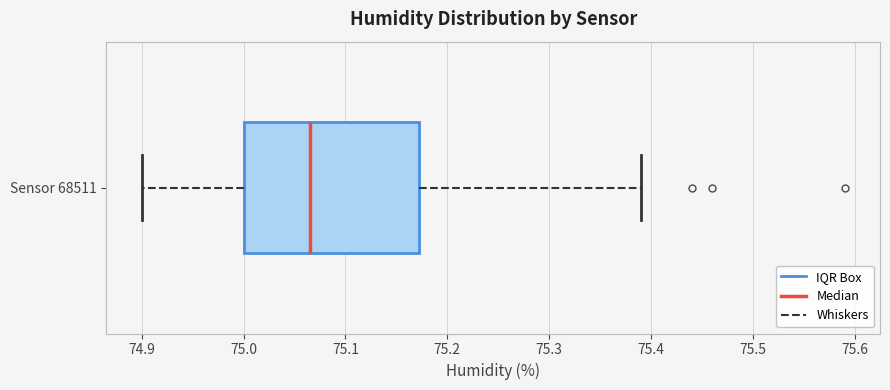

Read this box plot against the x-axis: the position of the median line, the range covered by the box, and the ends of both whiskers. The values are not printed on the chart, so give them approximately, as read against the axis.

median 75.07, box 75.00 to 75.17, whiskers 74.90 to 75.39